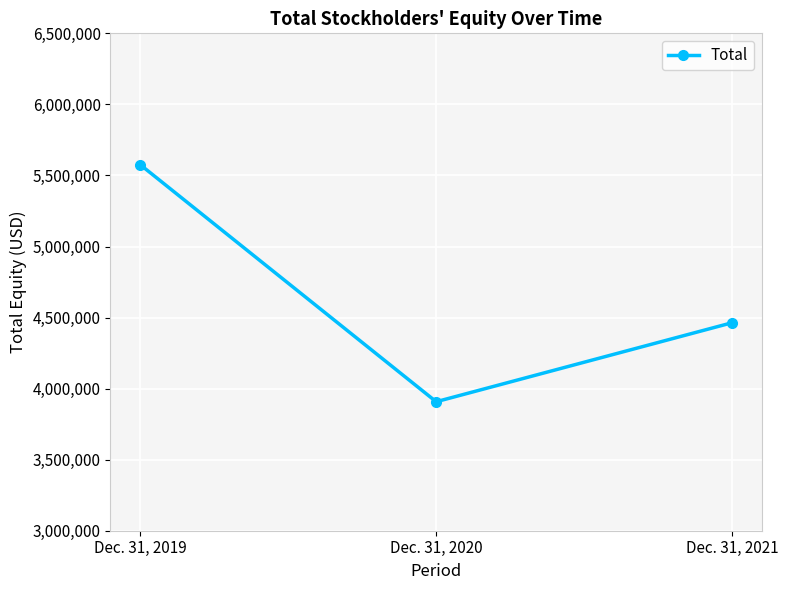

What is the minimum value shown in the chart?

3907732